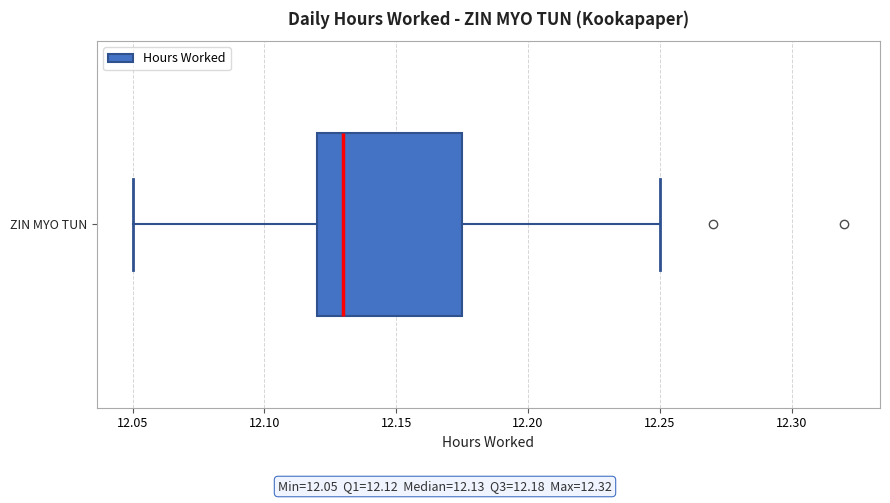

Where is the left edge of the box for ZIN MYO TUN on the x-axis? The values are not printed on the chart, so give them approximately, as read against the axis.

12.120